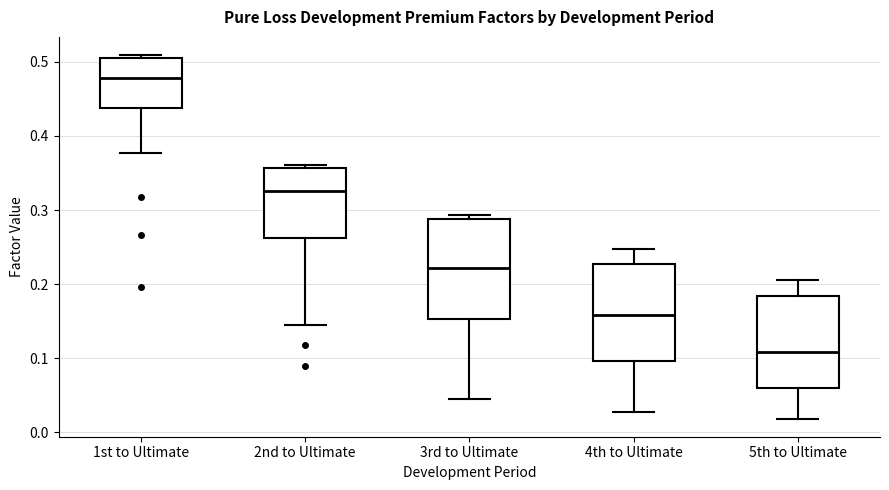

Reading left to right, read every box against the y-axis: the position of its median line, the range the box covers, and the ends of its whiskers. The values are not printed on the chart, so give them approximately, as read against the axis.

1st to Ultimate: median 0.48, box 0.44 to 0.51, whiskers 0.38 to 0.51 (just above the box's upper edge)
2nd to Ultimate: median 0.33, box 0.26 to 0.36, whiskers 0.14 to 0.36 (just above the box's upper edge)
3rd to Ultimate: median 0.22, box 0.15 to 0.29, whiskers 0.04 to 0.29 (just above the box's upper edge)
4th to Ultimate: median 0.16, box 0.10 to 0.23, whiskers 0.03 to 0.25
5th to Ultimate: median 0.11, box 0.06 to 0.18, whiskers 0.02 to 0.21